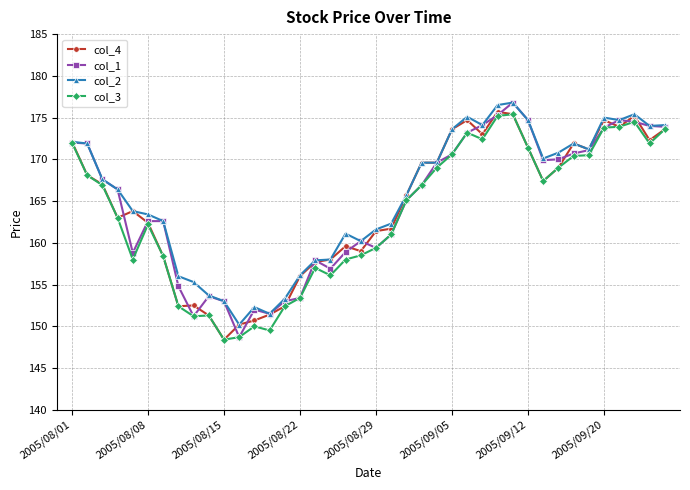

How many data points in col_3 are less than 166?

20